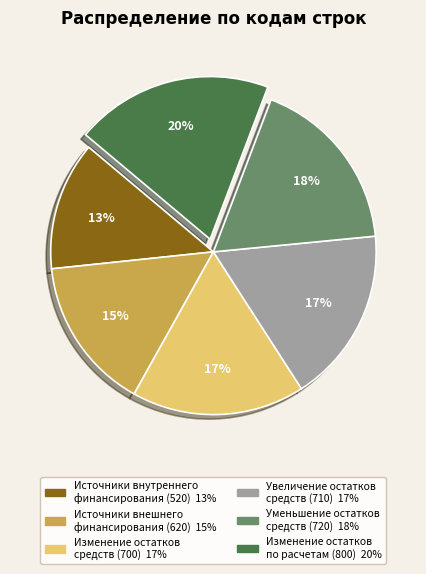

To the nearest percent, what is the difference between the largest and smallest slice percentages?

7%